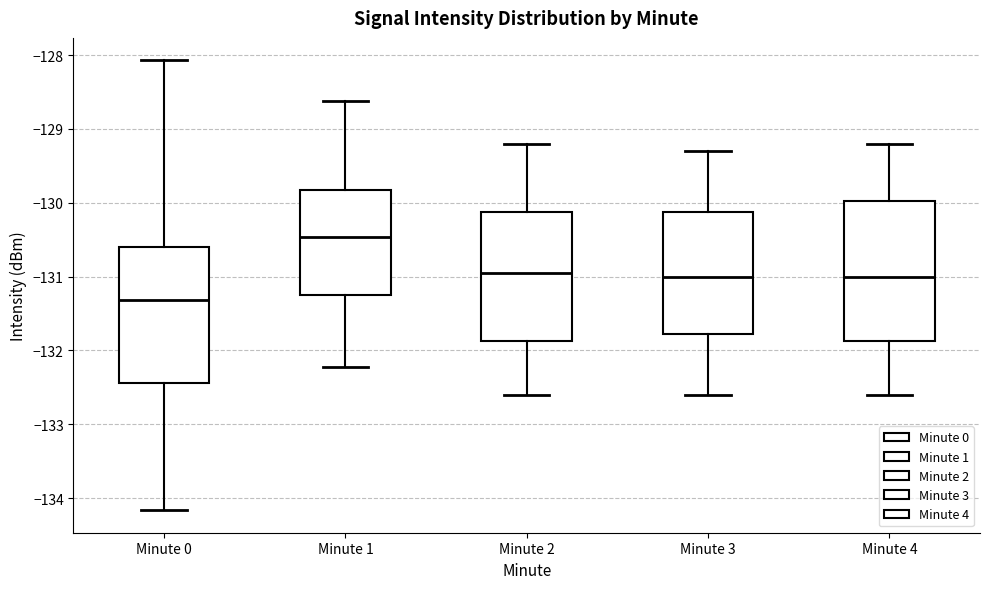

Reading left to right, read every box against the y-axis: the position of its median line, the range the box covers, and the ends of its whiskers. The values are not printed on the chart, so give them approximately, as read against the axis.

Minute 0: median -131.3, box -132.4 to -130.6, whiskers -134.2 to -128.1
Minute 1: median -130.5, box -131.2 to -129.8, whiskers -132.2 to -128.6
Minute 2: median -130.9, box -131.9 to -130.1, whiskers -132.6 to -129.2
Minute 3: median -131.0, box -131.8 to -130.1, whiskers -132.6 to -129.3
Minute 4: median -131.0, box -131.9 to -130.0, whiskers -132.6 to -129.2